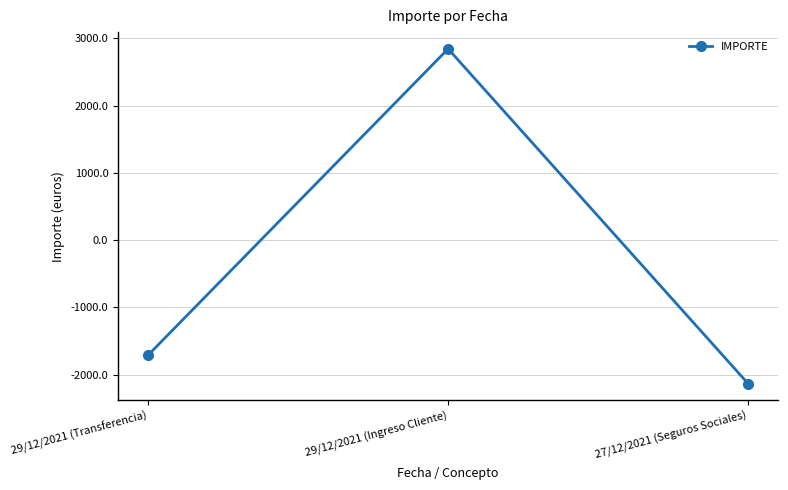

The value at 29/12/2021 (Transferencia) is -1090.3. True or false?

False